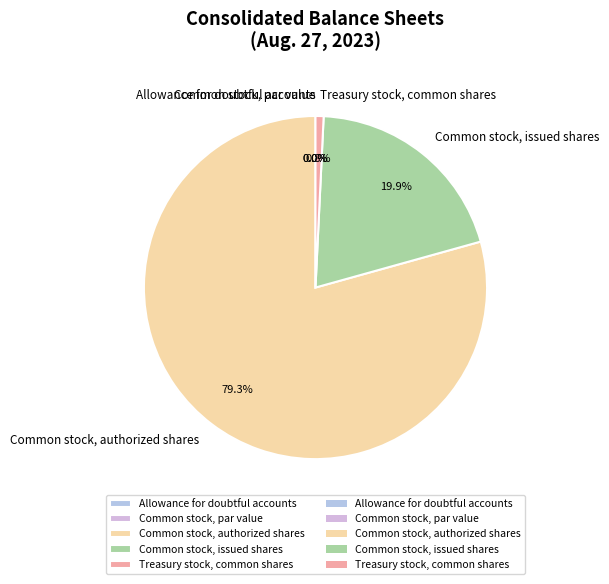

To the nearest percent, what is the difference between the Common stock, par value and Treasury stock, common shares slice percentages?

1%